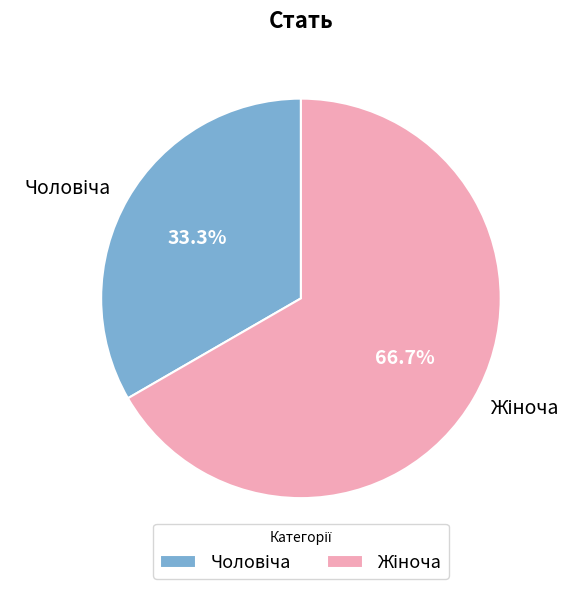

Is there any slice that represents more than half of the pie?

Yes